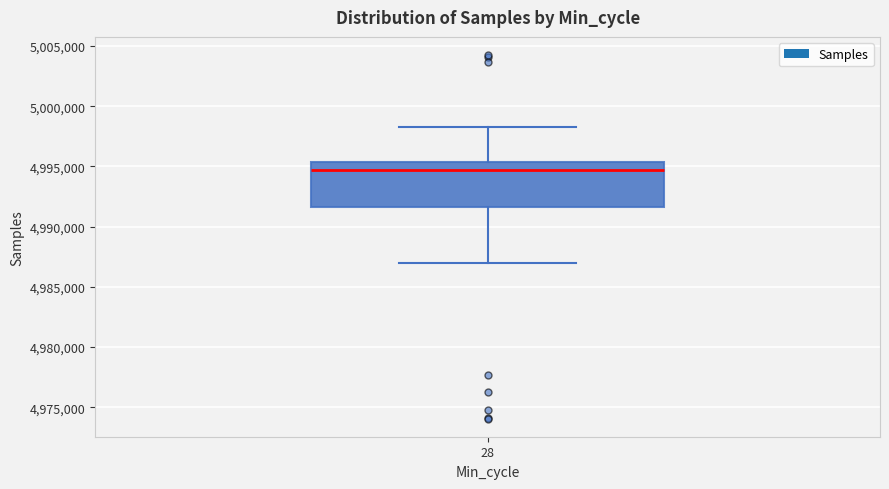

Where is the upper edge of the box at x = 28 on the y-axis? The values are not printed on the chart, so give them approximately, as read against the axis.

4995500